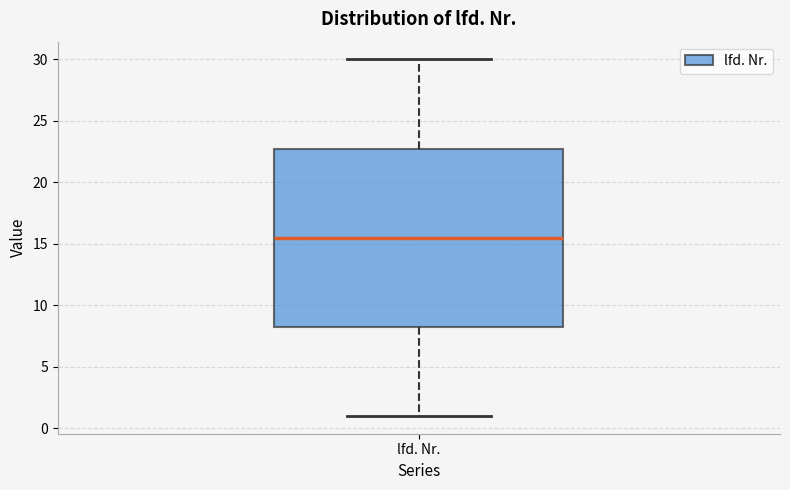

Where is the lower edge of the box for lfd. Nr. on the y-axis? The values are not printed on the chart, so give them approximately, as read against the axis.

8.5